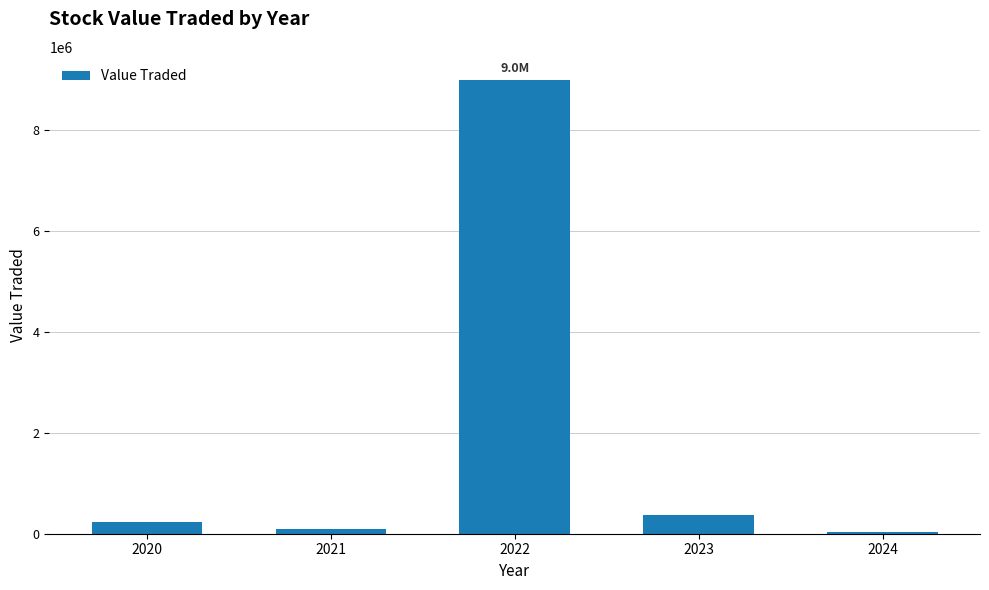

Which has a higher value, 2020 or 2021?

2020